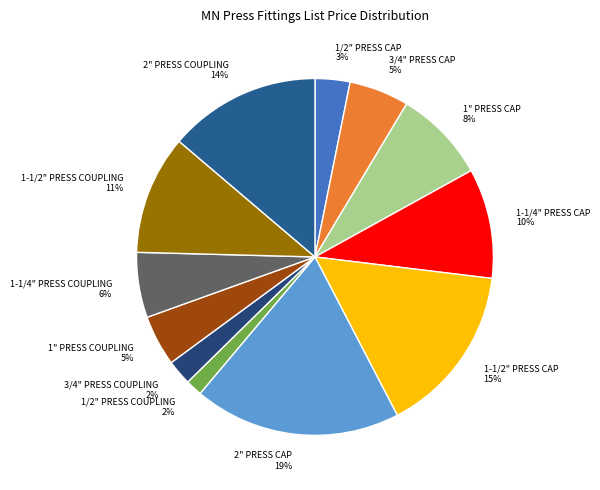

Is 1-1/4" PRESS COUPLING the majority of the pie?

No